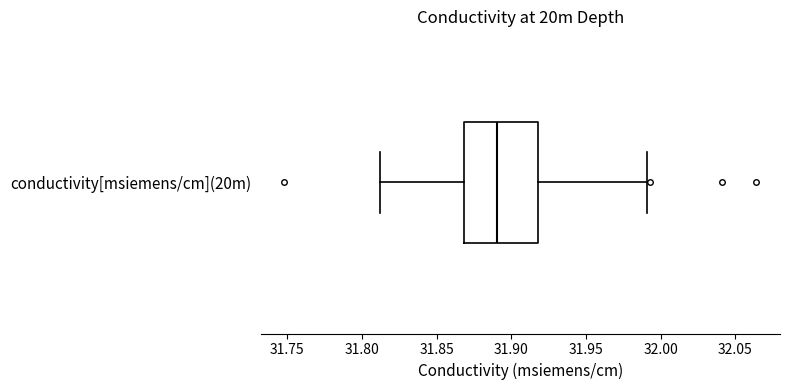

Transcribe this box plot: give where the median line is, the range the box spans, and where the two whiskers end, as read against the x-axis. The values are not printed on the chart, so give them approximately, as read against the axis.

median 31.89, box 31.87 to 31.92, whiskers 31.81 to 31.99